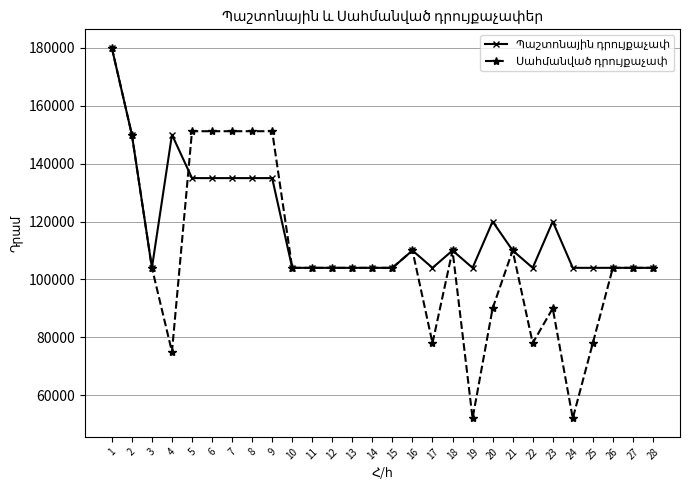

What is the total value across all series at 5?

286200